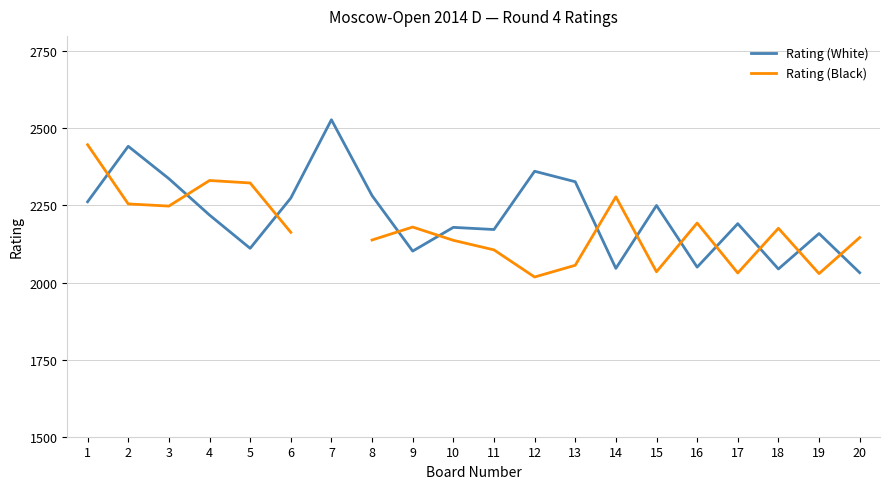

At which category is the sum across all series the highest?

1